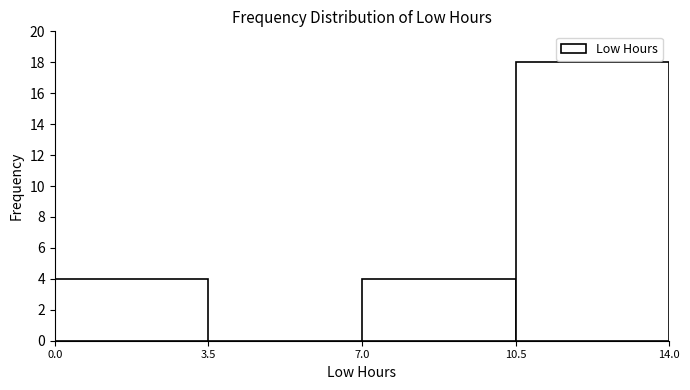

Which range on the x-axis has the tallest bar?

10.5 to 14.0